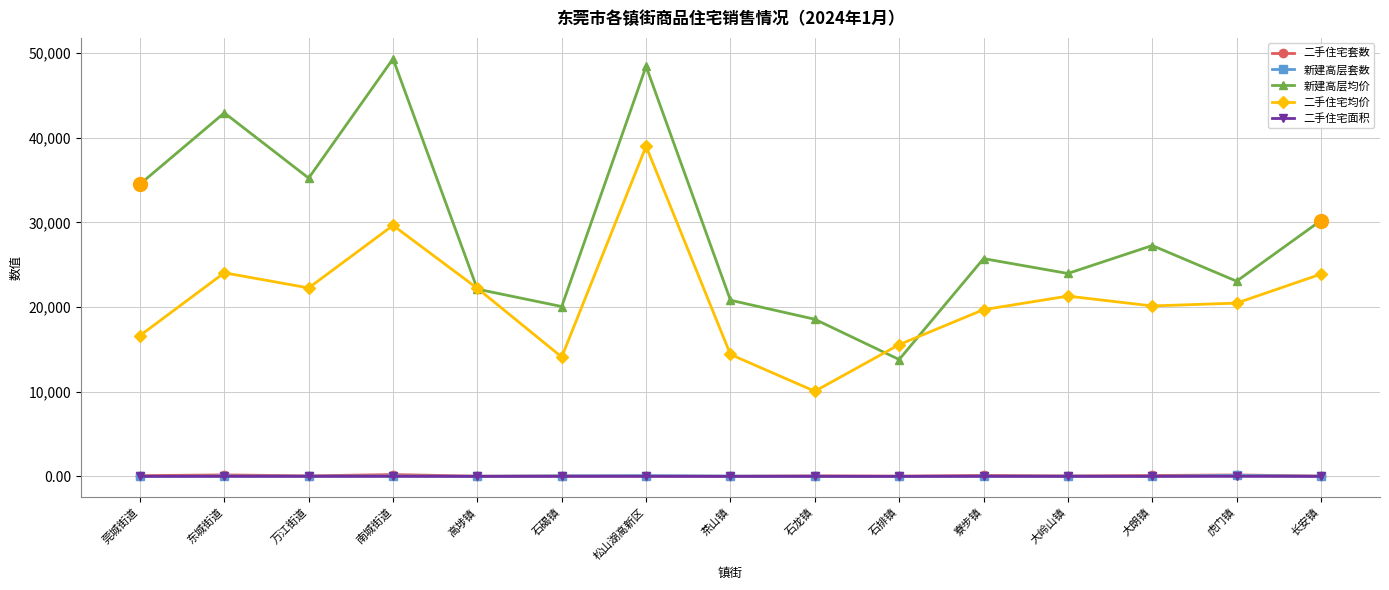

At how many categories does at least one series exceed 12448?

15